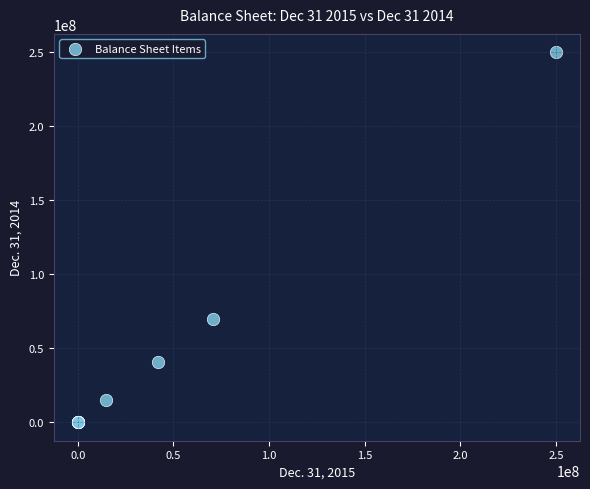

What Y value in the scatter plot is closest to 125000000?

70029000.0